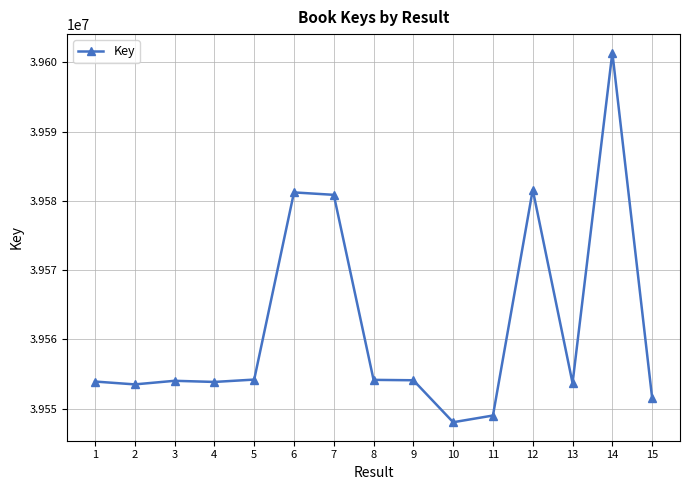

Does the chart have visible grid lines?

Yes